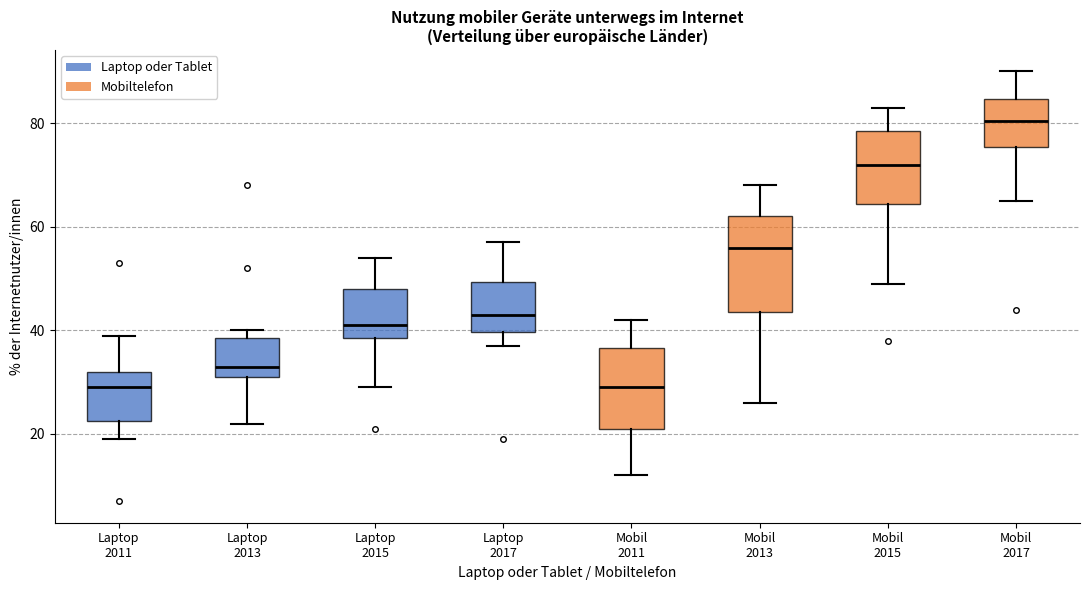

Which box's median line is the highest?

Mobil 2017